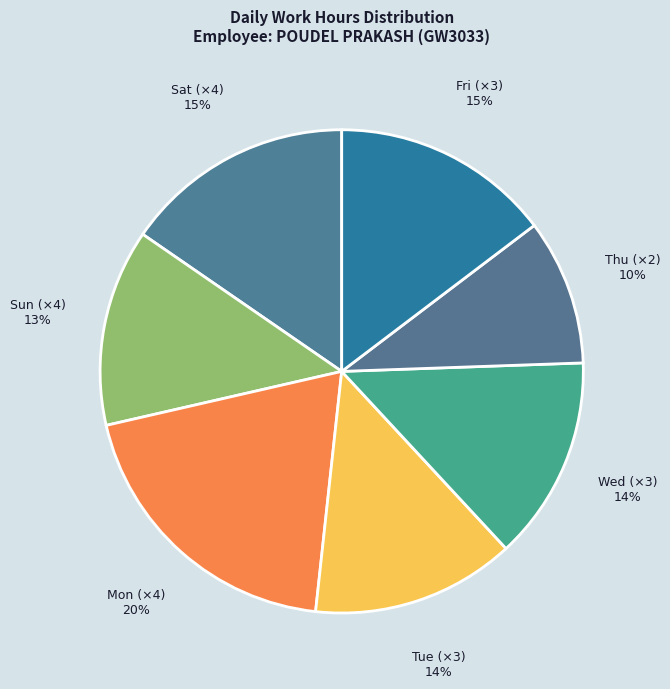

What is the ratio of the value at Wed (×3) to the value at Tue (×3)?

1.0